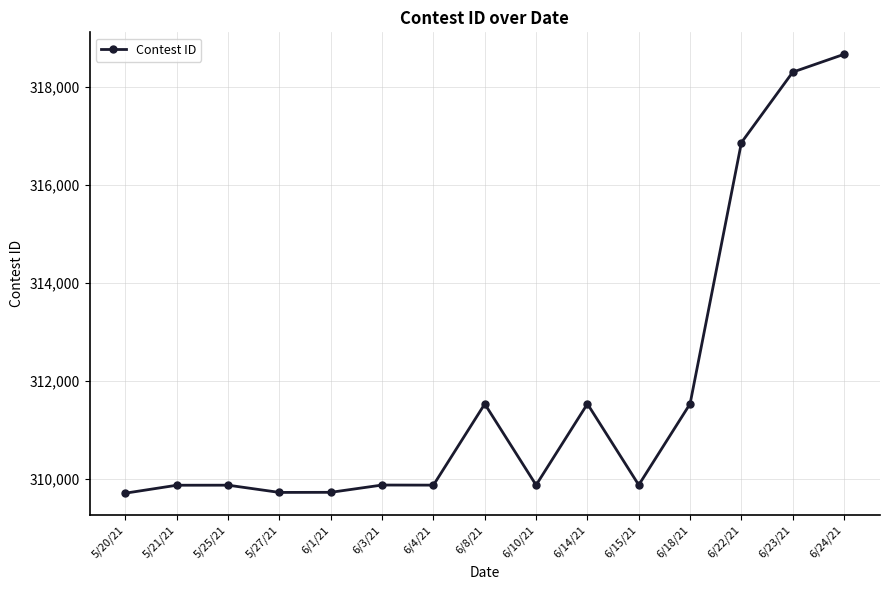

Which category has the highest value across all series?

6/24/21